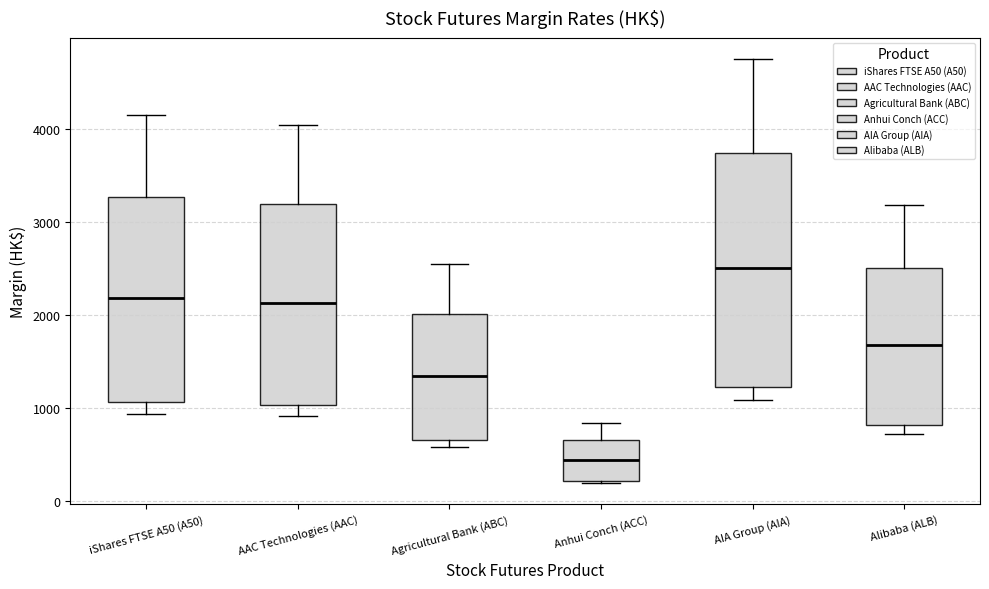

Reading left to right, read every box against the y-axis: the position of its median line, the range the box covers, and the ends of its whiskers. The values are not printed on the chart, so give them approximately, as read against the axis.

iShares FTSE A50 (A50): median 2200, box 1100 to 3300, whiskers 900 to 4100
AAC Technologies (AAC): median 2100, box 1000 to 3200, whiskers 900 to 4000
Agricultural Bank (ABC): median 1300, box 600 to 2000, whiskers 600 (just below the box's lower edge) to 2500
Anhui Conch (ACC): median 400, box 200 to 700, whiskers 200 to 800
AIA Group (AIA): median 2500, box 1200 to 3700, whiskers 1100 to 4700
Alibaba (ALB): median 1700, box 800 to 2500, whiskers 700 to 3200